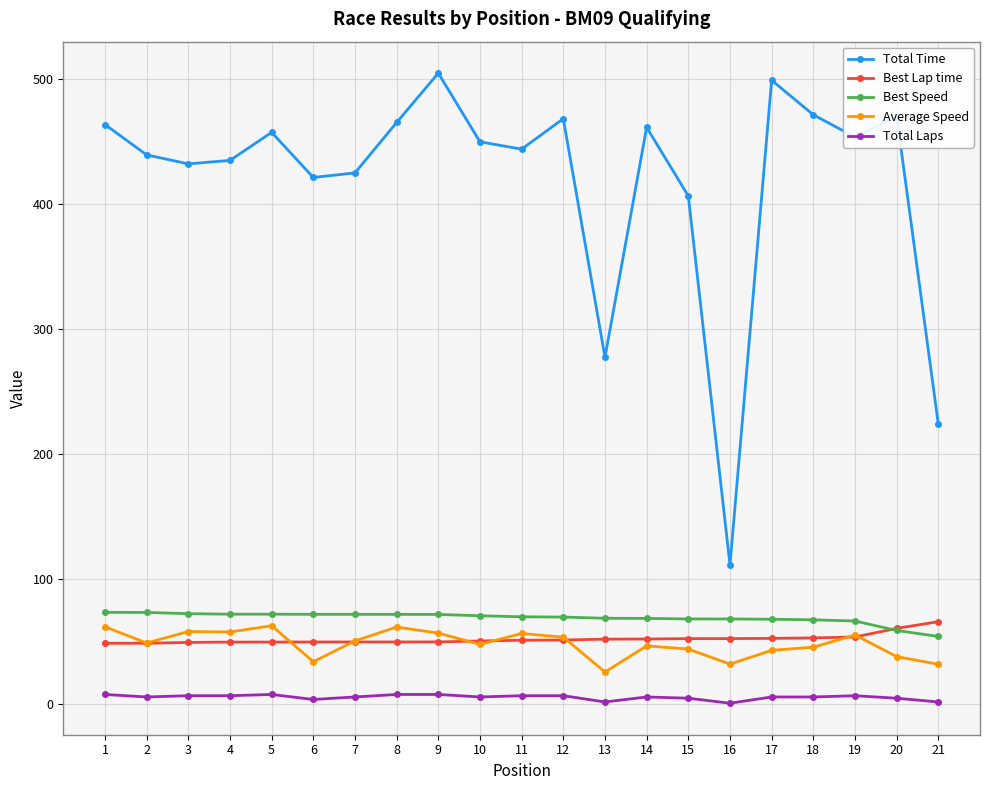

Is it true that Best Lap time equals 70.9 at 5?

False